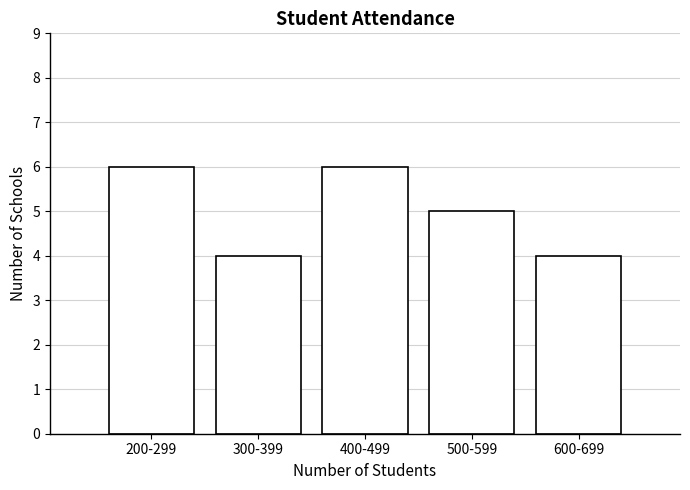

Reading right to left, list all the values displayed in this chart.

600-699=4	500-599=5	400-499=6	300-399=4	200-299=6